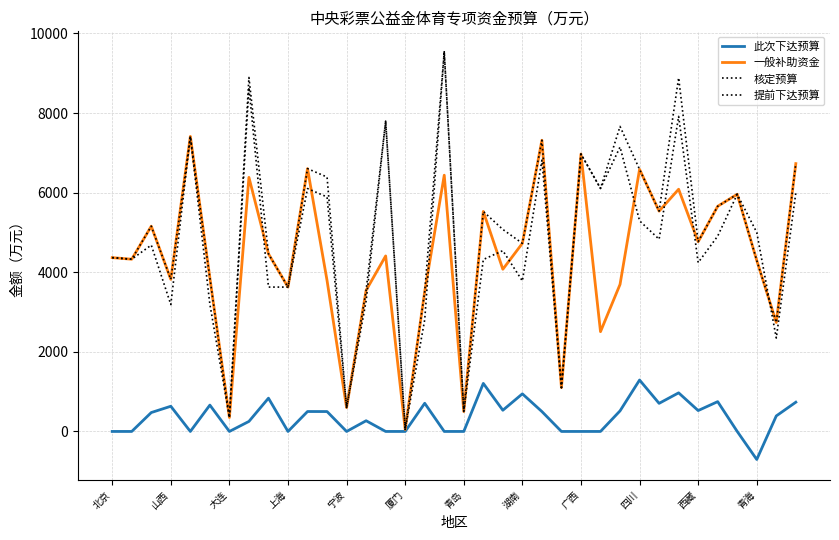

At how many categories does at least one series exceed 8669?

3